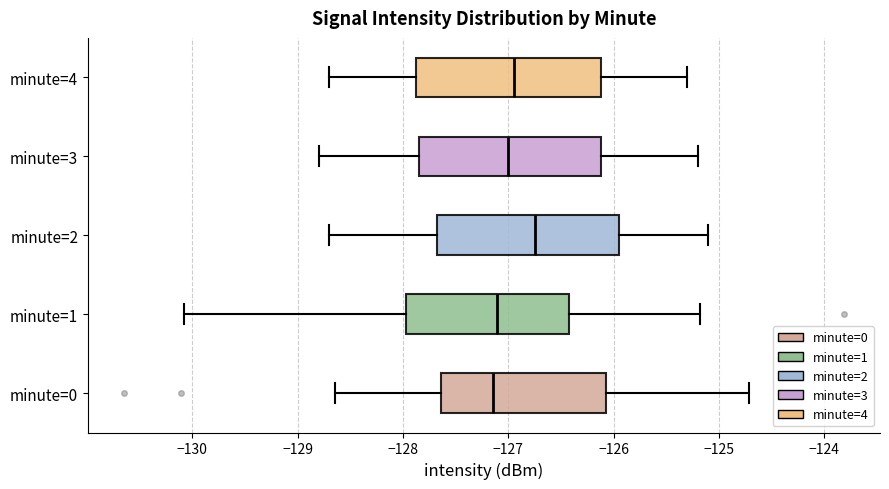

Where does the right whisker of the box for minute=2 end on the x-axis? The values are not printed on the chart, so give them approximately, as read against the axis.

-125.1